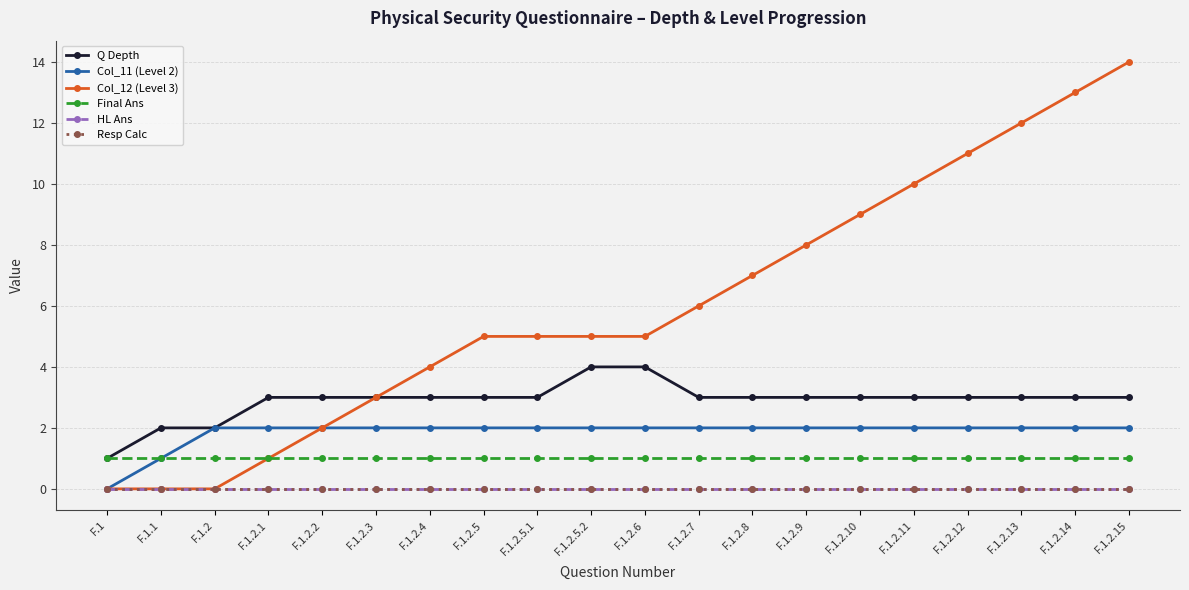

Is this an area chart (filled region under the line)?

No